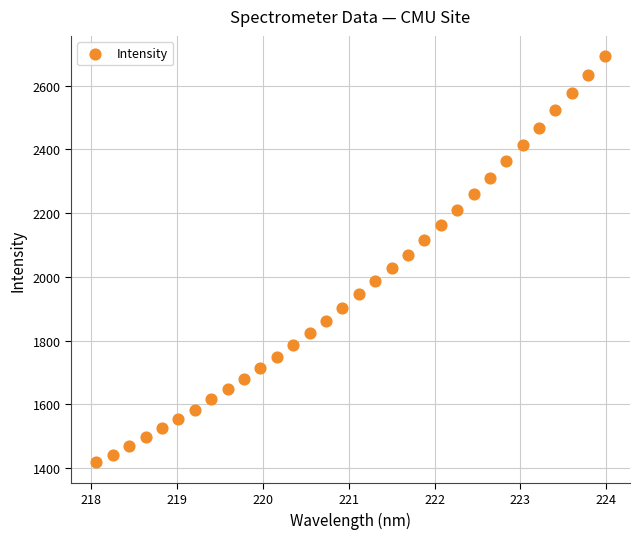

What is the range of X values (max minus min)?

5.9